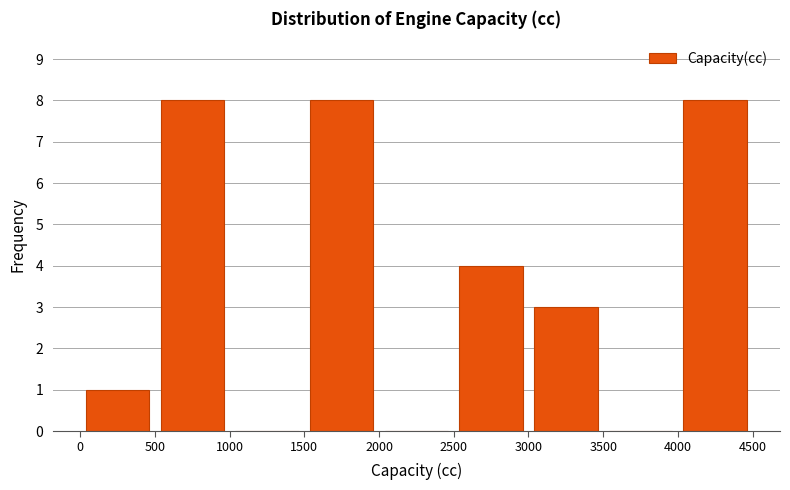

Reading left to right, transcribe this chart: for each bar, give the range it covers on the x-axis and its height. The values are not printed on the chart, so give them approximately, as read against the axis.

0 to 500: 1
500 to 1000: 8
1000 to 1500: 0
1500 to 2000: 8
2000 to 2500: 0
2500 to 3000: 4
3000 to 3500: 3
3500 to 4000: 0
4000 to 4500: 8